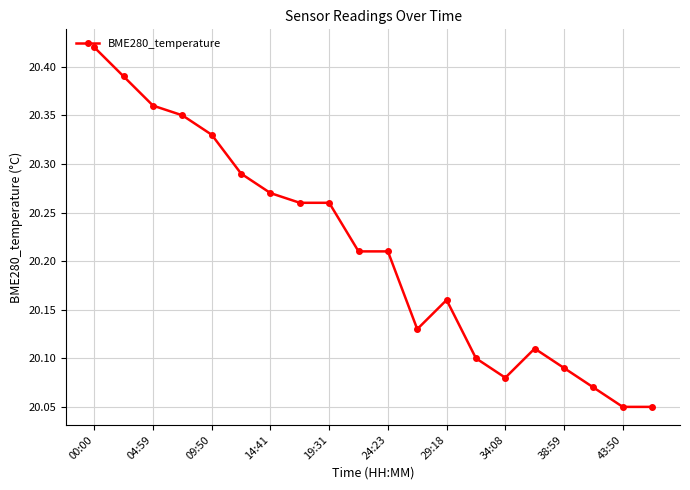

What is the sum of all values?

404.2